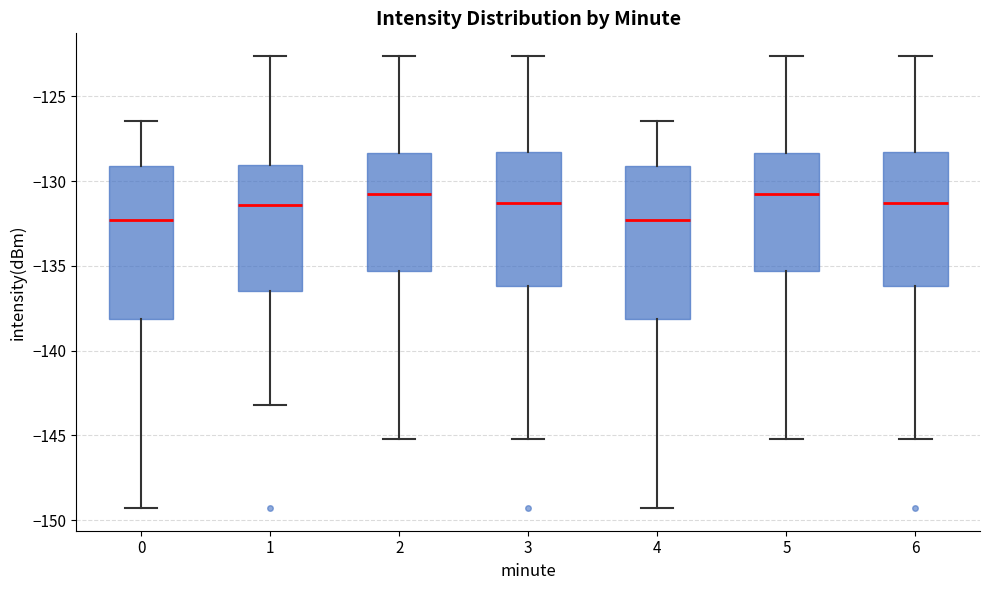

Reading left to right, transcribe this box plot: for each box, give where its median line is, the range the box spans, and where its two whiskers end, as read against the y-axis. The values are not printed on the chart, so give them approximately, as read against the axis.

0: median -132.5, box -138.0 to -129.0, whiskers -149.5 to -126.5
1: median -131.5, box -136.5 to -129.0, whiskers -143.0 to -122.5
2: median -130.5, box -135.5 to -128.5, whiskers -145.0 to -122.5
3: median -131.5, box -136.0 to -128.5, whiskers -145.0 to -122.5
4: median -132.5, box -138.0 to -129.0, whiskers -149.5 to -126.5
5: median -130.5, box -135.5 to -128.5, whiskers -145.0 to -122.5
6: median -131.5, box -136.0 to -128.5, whiskers -145.0 to -122.5